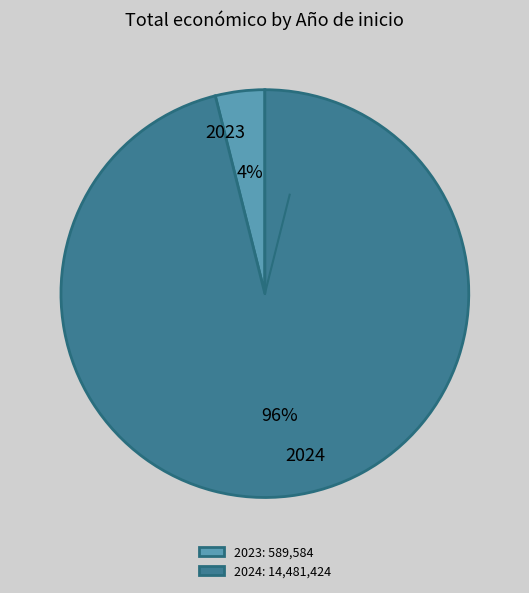

How many slices are in this pie chart?

2